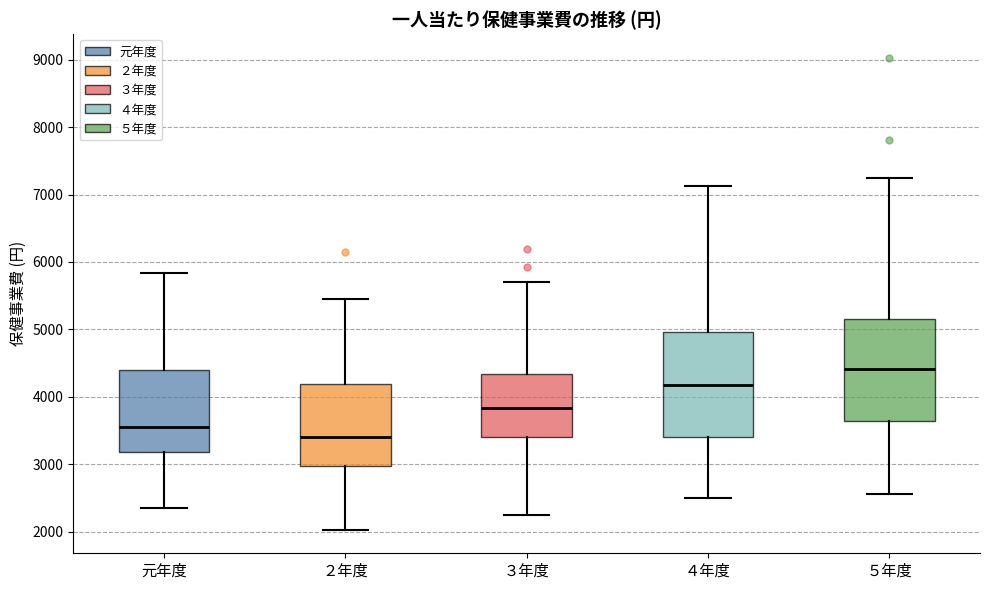

Reading left to right, read every box against the y-axis: the position of its median line, the range the box covers, and the ends of its whiskers. The values are not printed on the chart, so give them approximately, as read against the axis.

元年度: median 3500, box 3200 to 4400, whiskers 2400 to 5800
２年度: median 3400, box 3000 to 4200, whiskers 2000 to 5500
３年度: median 3800, box 3400 to 4300, whiskers 2300 to 5700
４年度: median 4200, box 3400 to 5000, whiskers 2500 to 7100
５年度: median 4400, box 3600 to 5200, whiskers 2600 to 7200